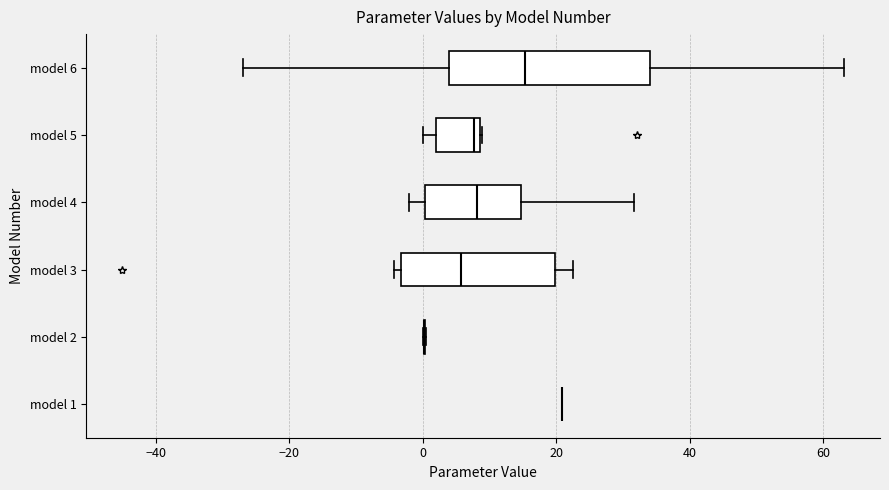

Where is the right edge of the box for model 6 on the x-axis? The values are not printed on the chart, so give them approximately, as read against the axis.

34